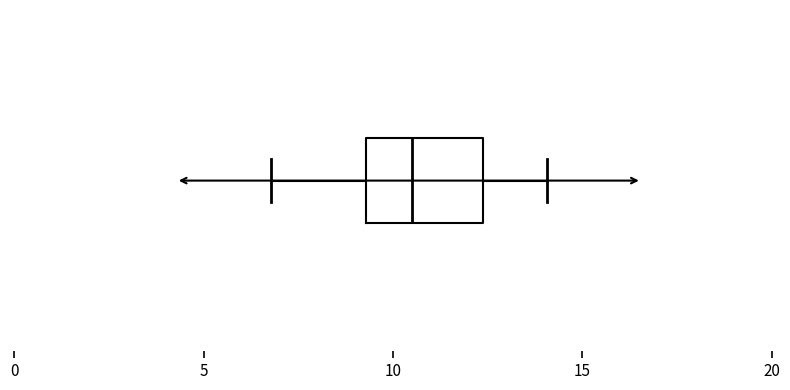

Transcribe this box plot: give where the median line is, the range the box spans, and where the two whiskers end, as read against the x-axis. The values are not printed on the chart, so give them approximately, as read against the axis.

median 10.5, box 9.5 to 12.5, whiskers 7.0 to 14.0